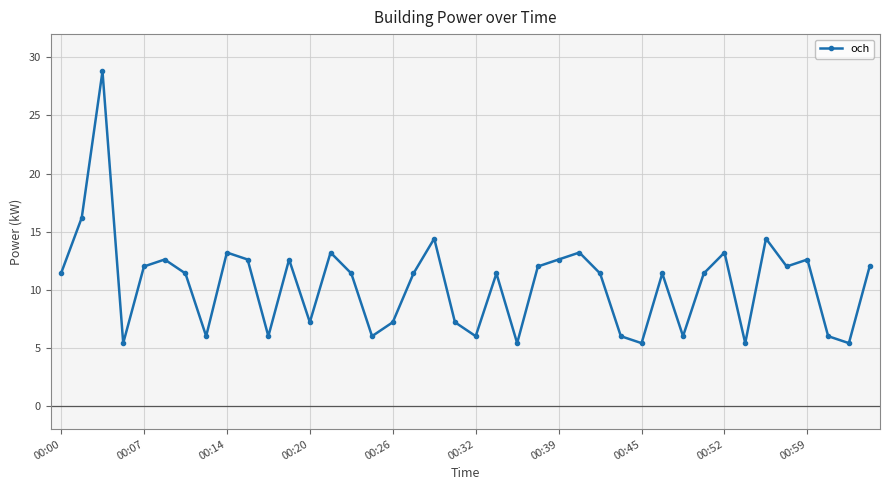

What is the average value?

10.5